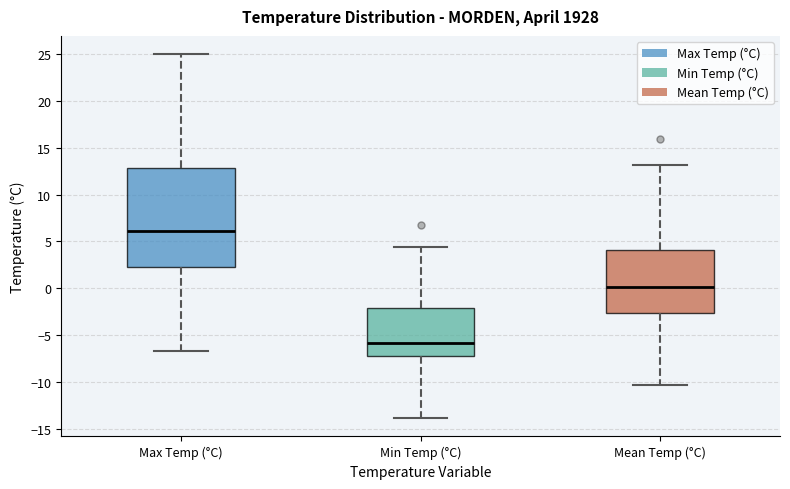

Where does the lower whisker of the box for Min Temp (°C) end on the y-axis? The values are not printed on the chart, so give them approximately, as read against the axis.

-14.0